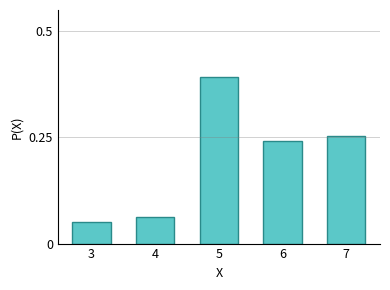

The value at 7 is 0.4. True or false?

False